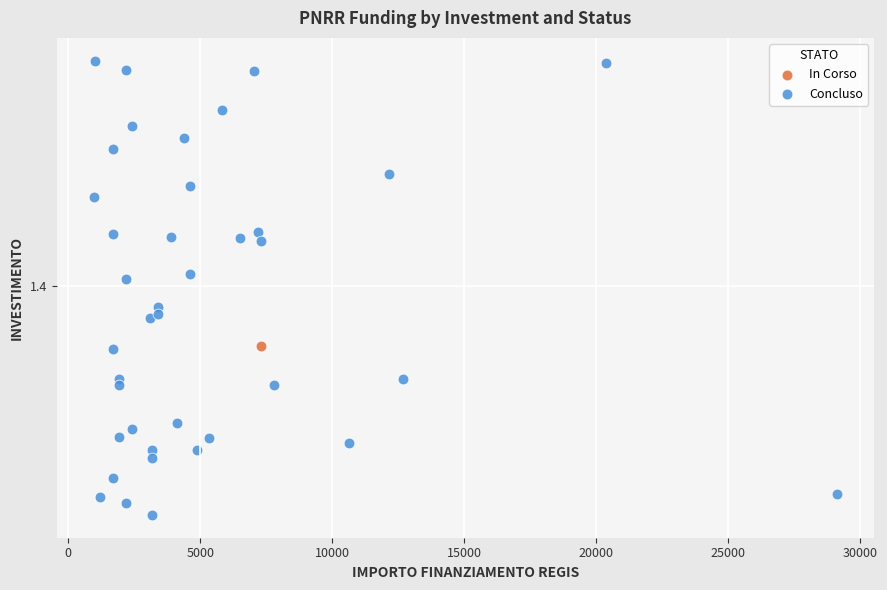

What are all the series names shown in the legend?

In Corso, Concluso